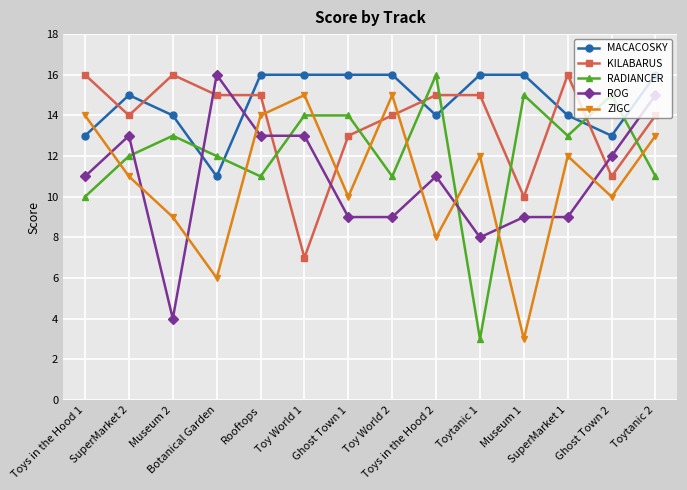

What are all the series names shown in the legend?

MACACOSKY, KILABARUS, RADIANCER, ROG, ZIGC